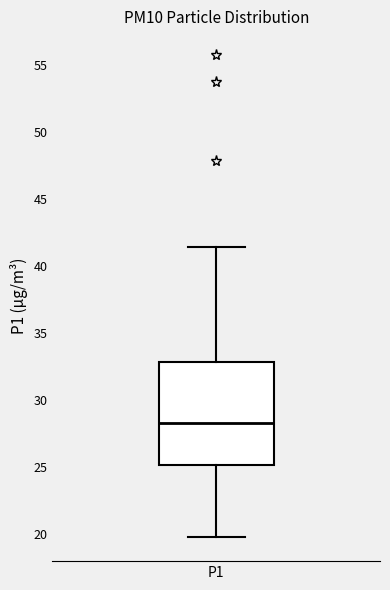

Where is the upper edge of the box for P1 on the y-axis? The values are not printed on the chart, so give them approximately, as read against the axis.

33.0